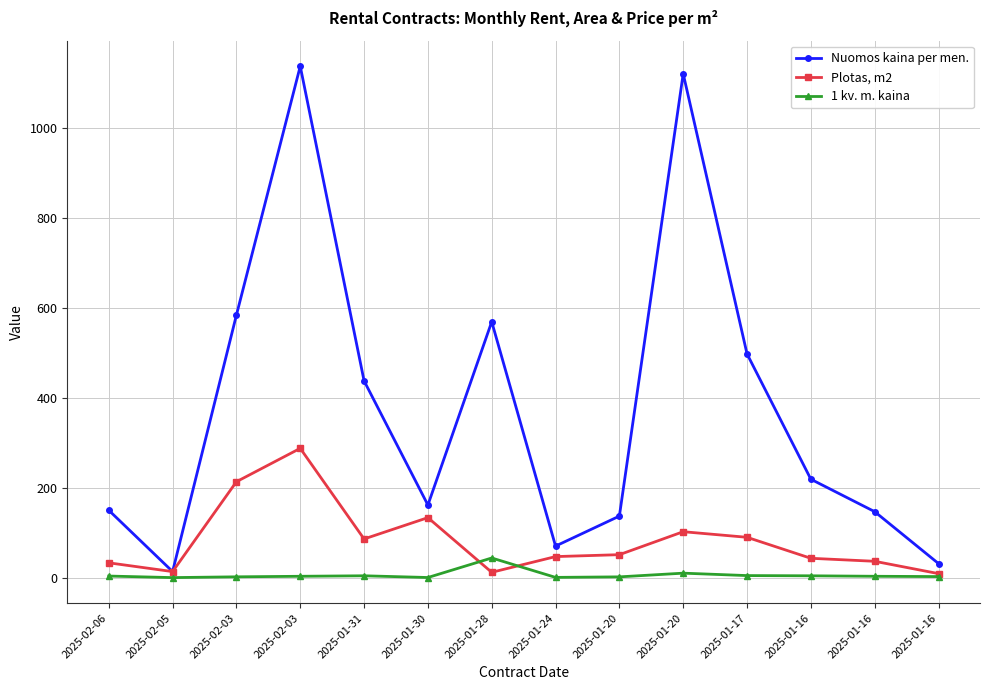

What is the label of the 4th point from the right?

2025-01-17